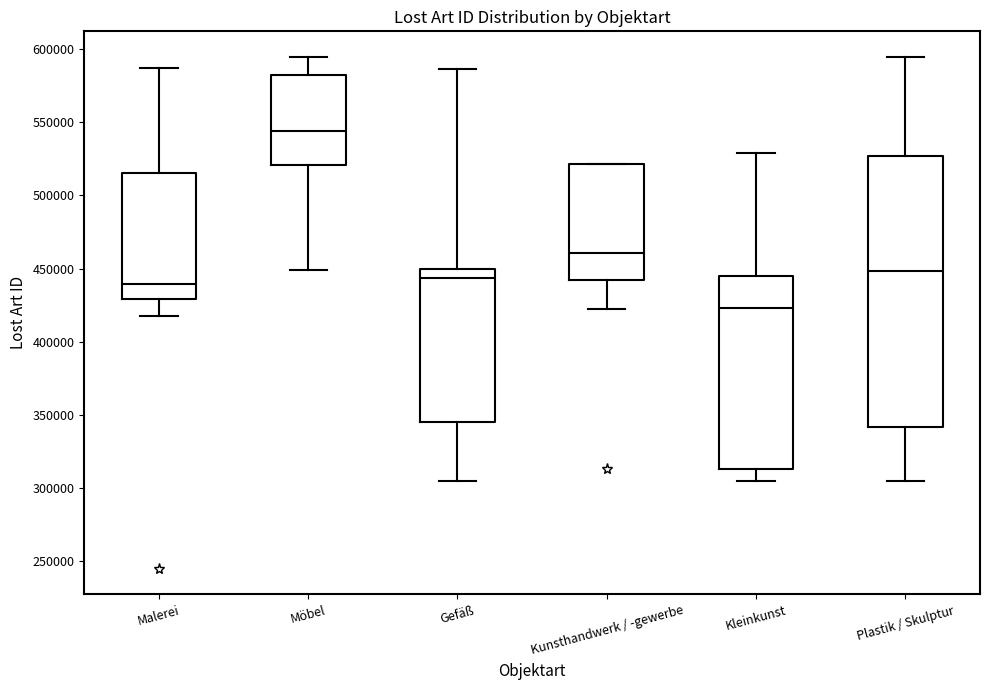

Reading left to right, read every box against the y-axis: the position of its median line, the range the box covers, and the ends of its whiskers. The values are not printed on the chart, so give them approximately, as read against the axis.

Malerei: median 440000, box 430000 to 515000, whiskers 420000 to 585000
Möbel: median 545000, box 520000 to 580000, whiskers 450000 to 595000
Gefäß: median 445000, box 345000 to 450000, whiskers 305000 to 585000
Kunsthandwerk / -gewerbe: median 460000, box 440000 to 520000, whiskers 425000 to 520000
Kleinkunst: median 425000, box 315000 to 445000, whiskers 305000 to 530000
Plastik / Skulptur: median 450000, box 340000 to 525000, whiskers 305000 to 595000